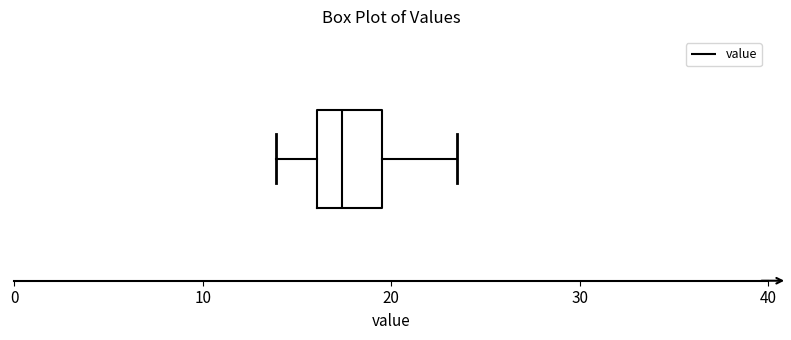

Where is the right edge of the box on the x-axis? The values are not printed on the chart, so give them approximately, as read against the axis.

20